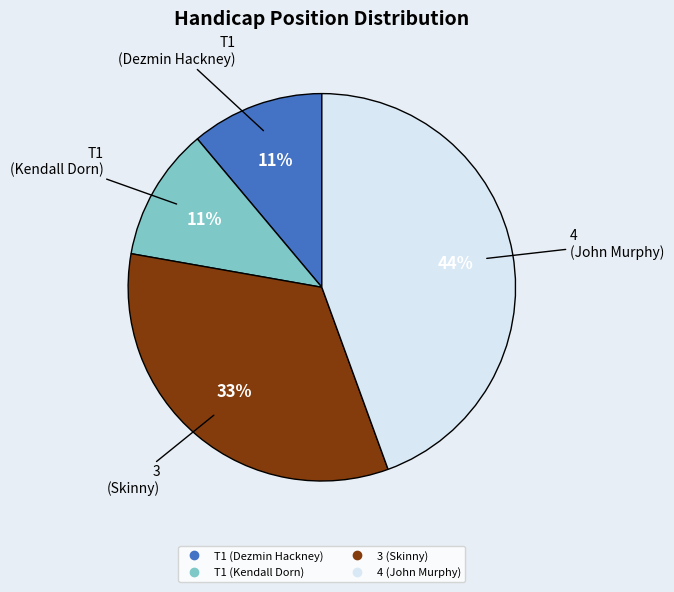

Does any single category account for the majority?

No